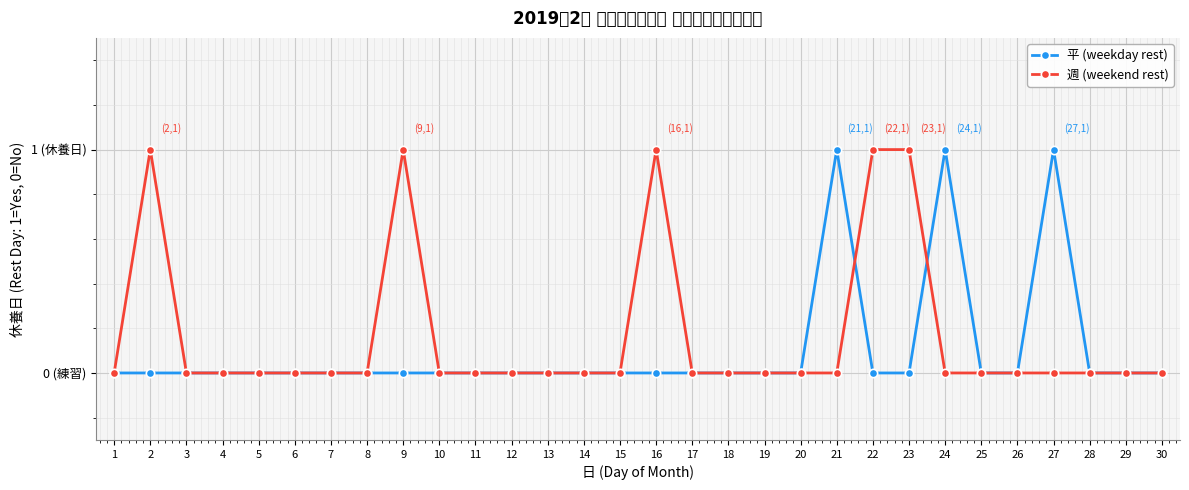

What is the maximum value shown in the chart?

1